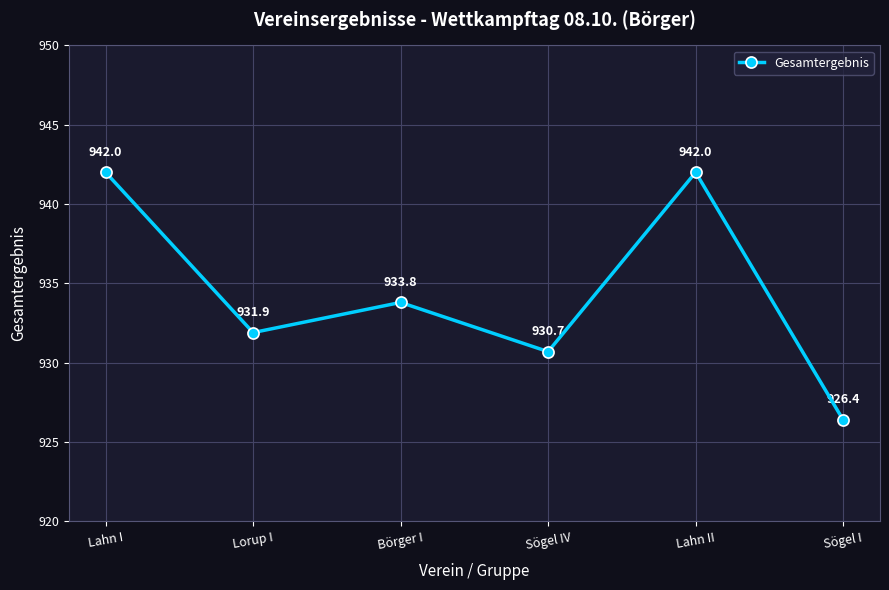

Where is the first local maximum?

Börger I